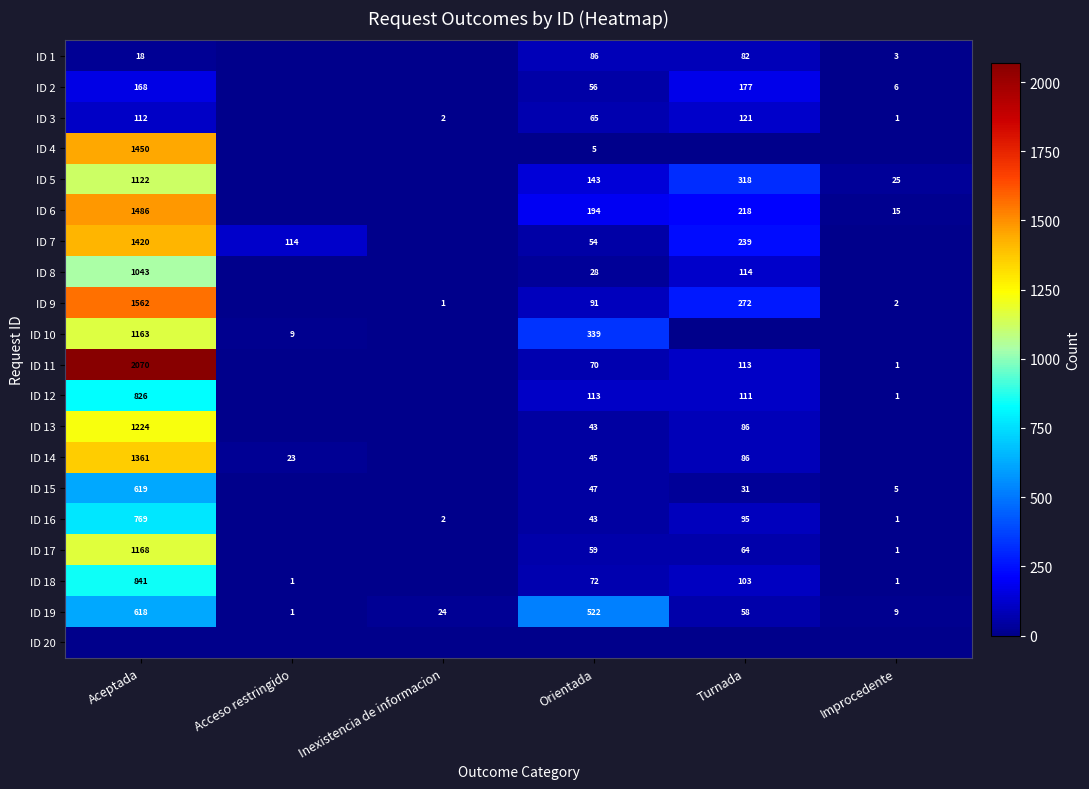

What is the sum of the ID 18 values at Acceso restringido and Orientada?

73